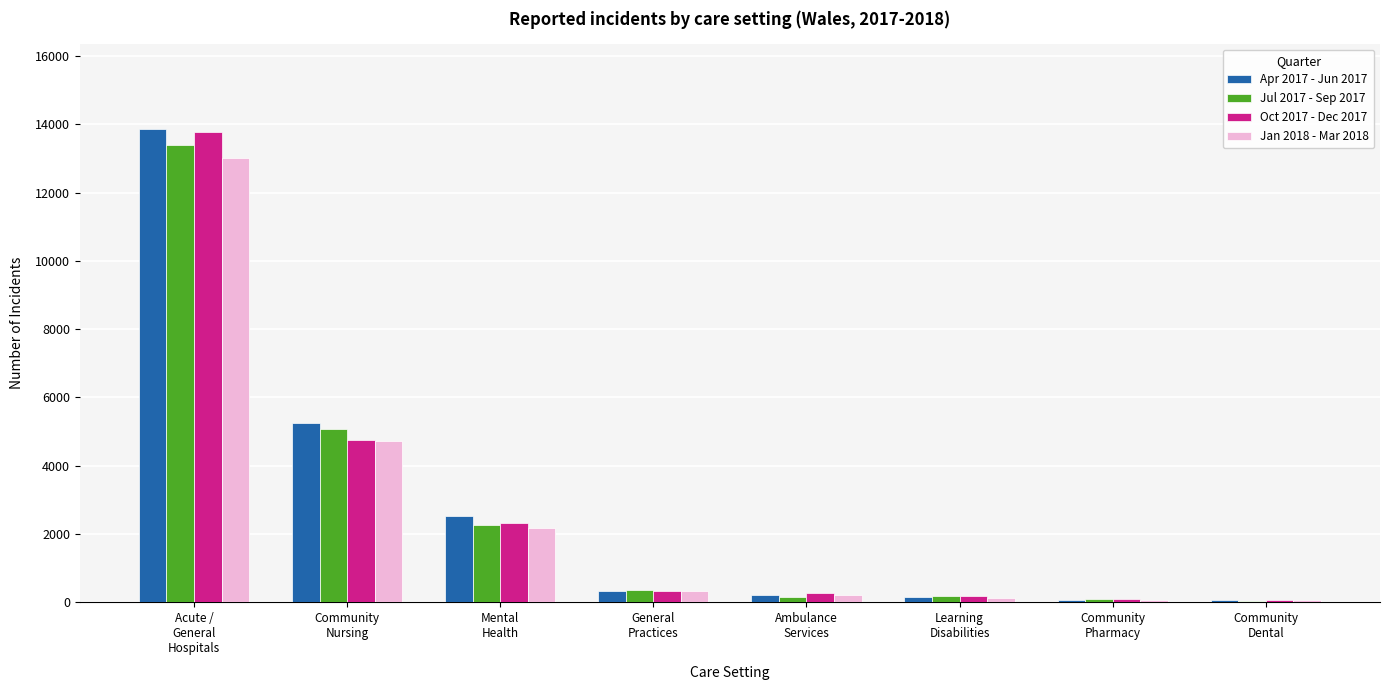

What is the spread (max minus min) of values at Learning
Disabilities?

50